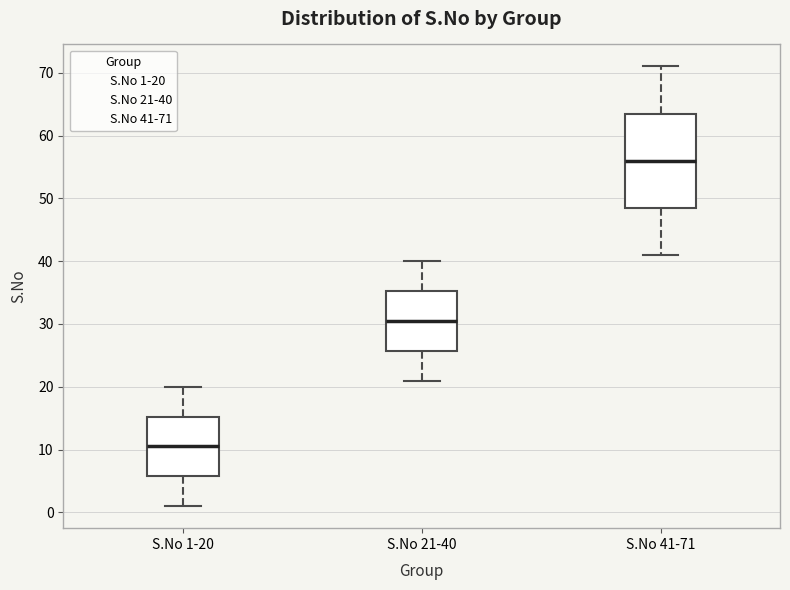

Reading left to right, transcribe this box plot: for each box, give where its median line is, the range the box spans, and where its two whiskers end, as read against the y-axis. The values are not printed on the chart, so give them approximately, as read against the axis.

S.No 1-20: median 11, box 6 to 15, whiskers 1 to 20
S.No 21-40: median 31, box 26 to 35, whiskers 21 to 40
S.No 41-71: median 56, box 49 to 64, whiskers 41 to 71